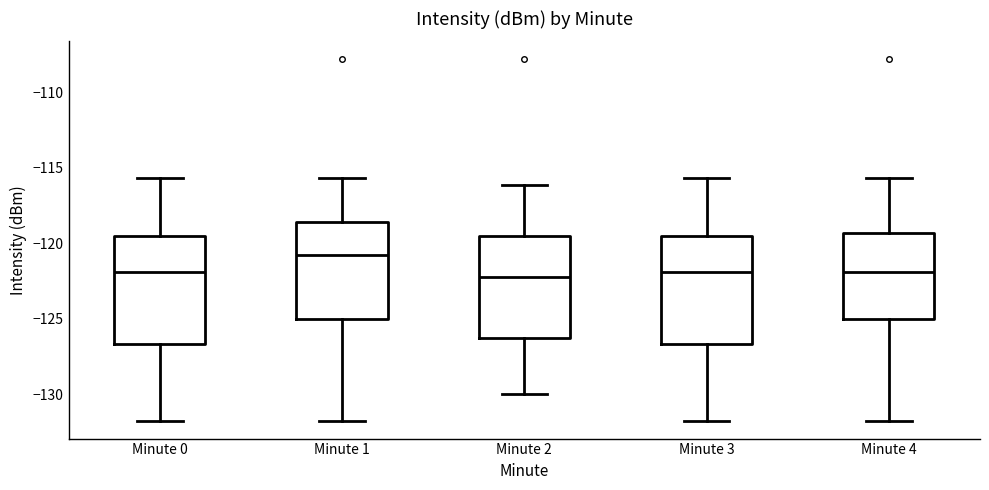

Which box's median line is the highest?

Minute 1